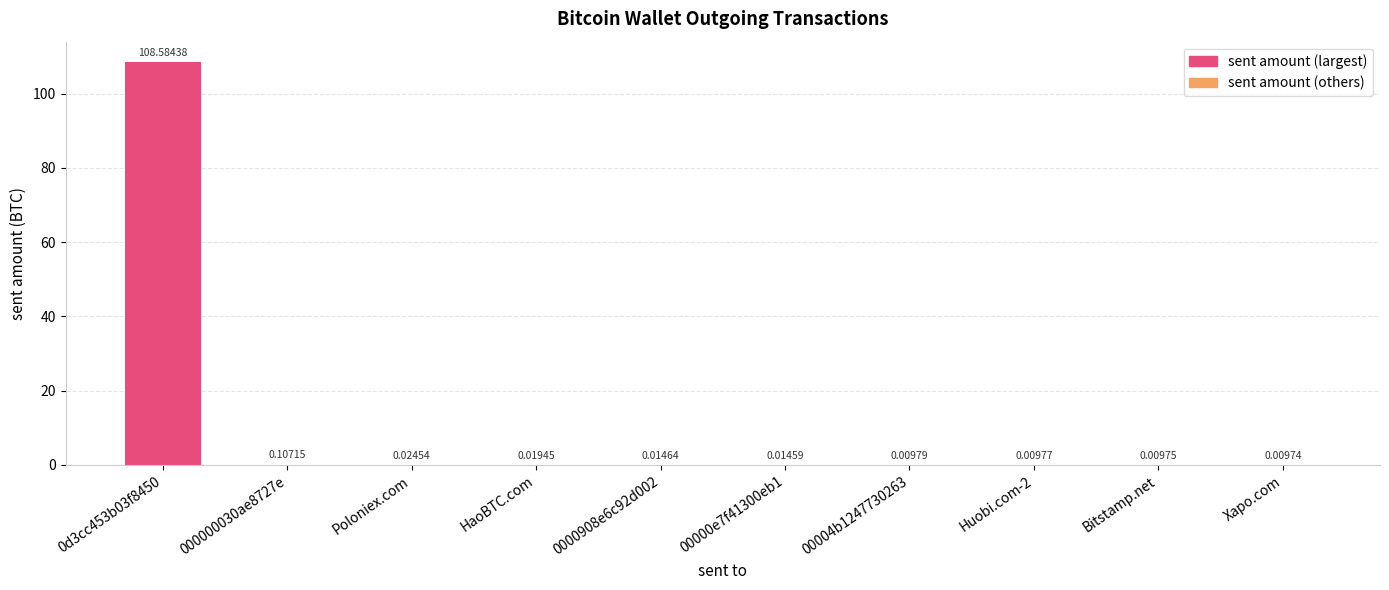

What is the sum of all values?

108.8